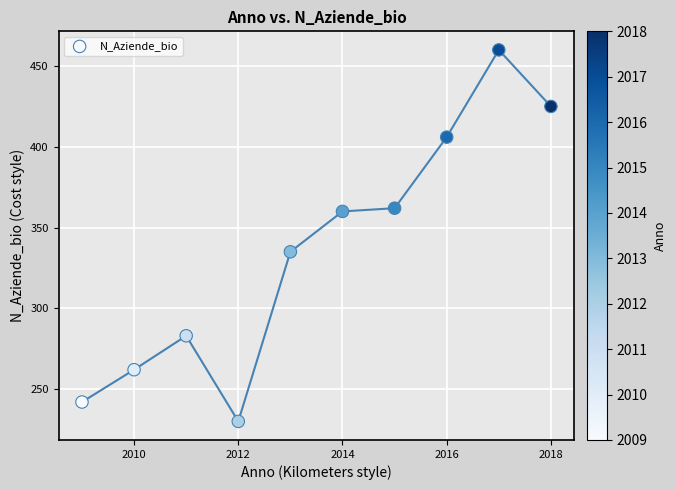

What is the range of X values (max minus min)?

9